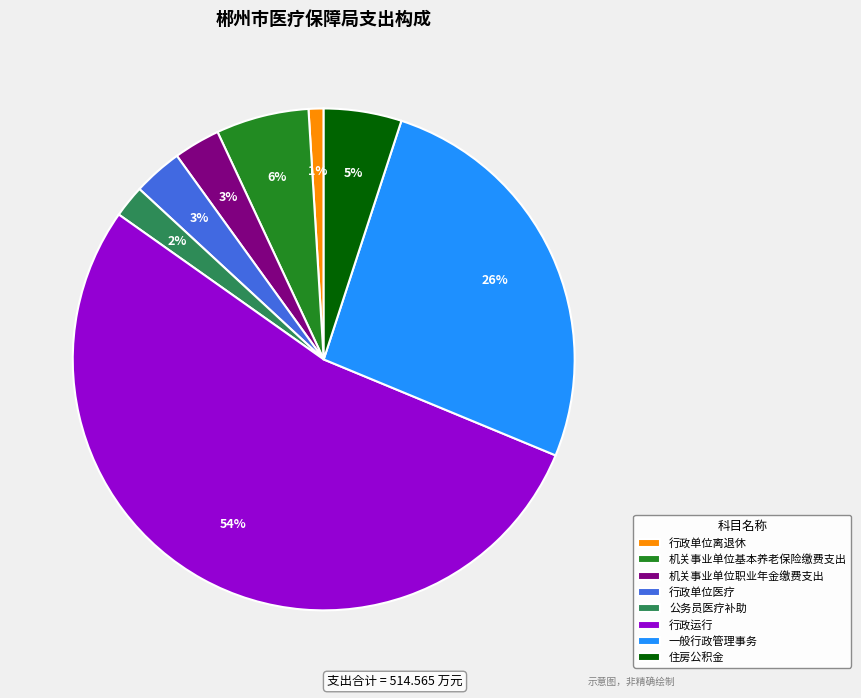

Is the sum of 行政运行 and 一般行政管理事务 greater than half?

Yes